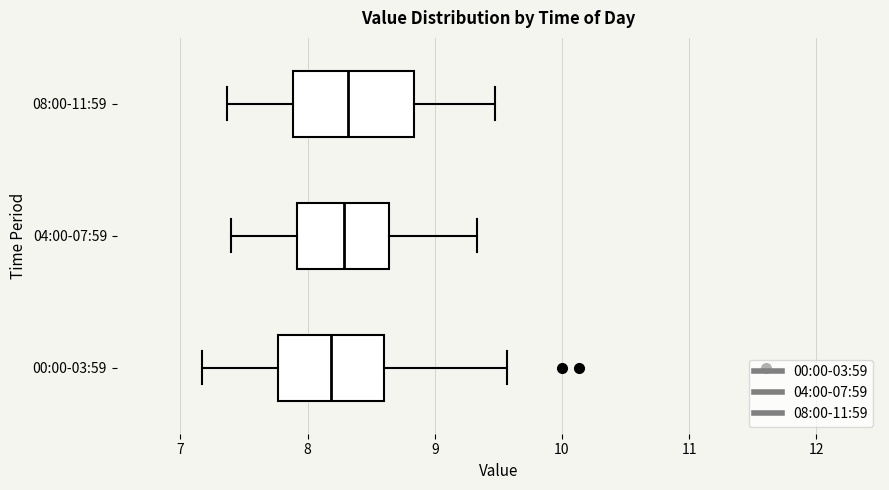

Which box is the widest, from its left edge to its right edge?

08:00-11:59